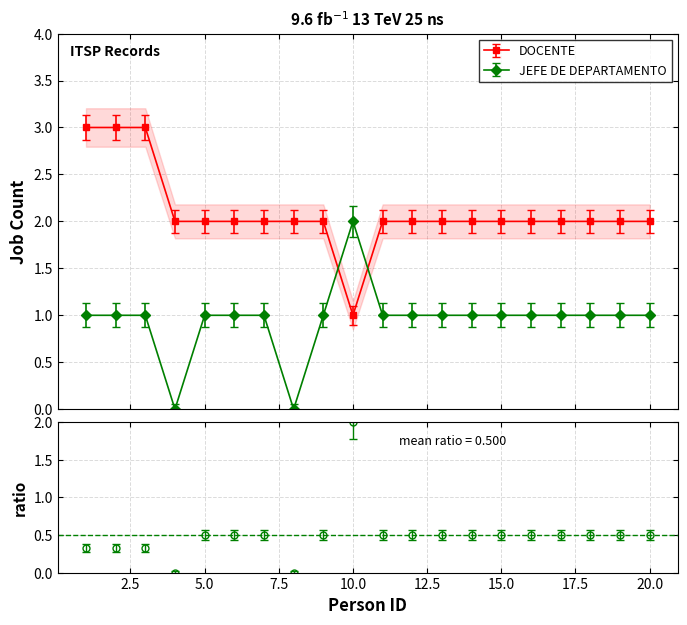

What is the value of the JEFE DE DEPARTAMENTO point at the 9th from the left?

1